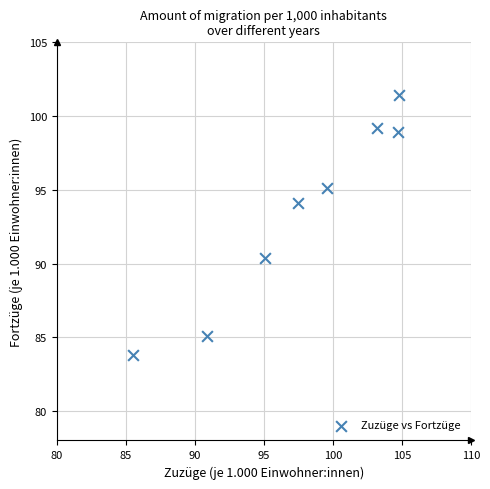

What is the average X value?

97.7